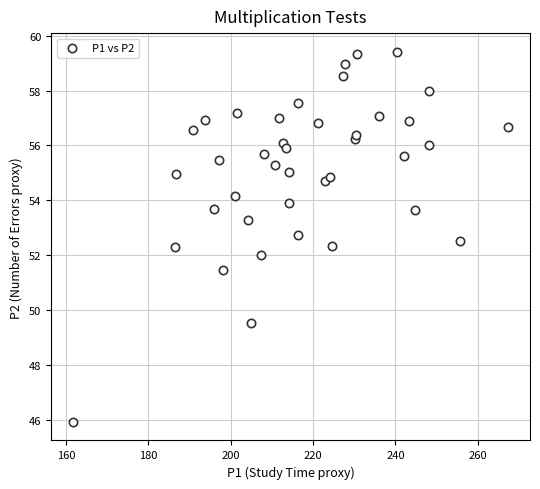

What is the range of Y values (max minus min)?

13.5